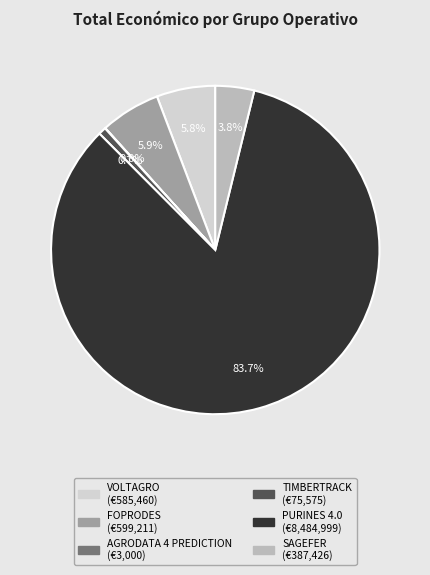

Combined, do TIMBERTRACK and SAGEFER account for over 50%?

No